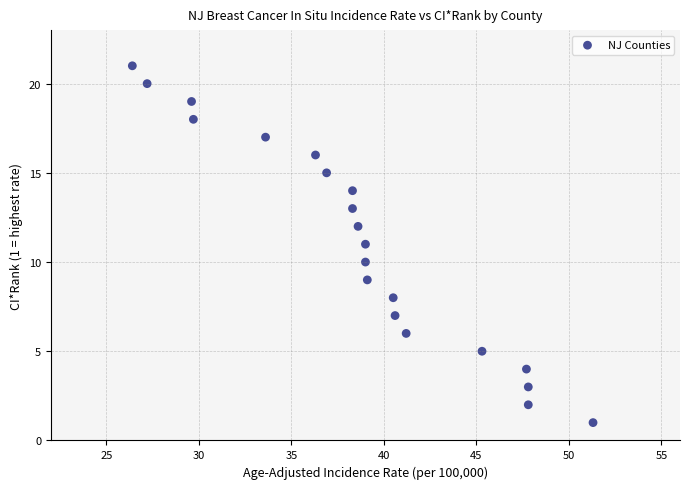

What is the range of Y values (max minus min)?

20